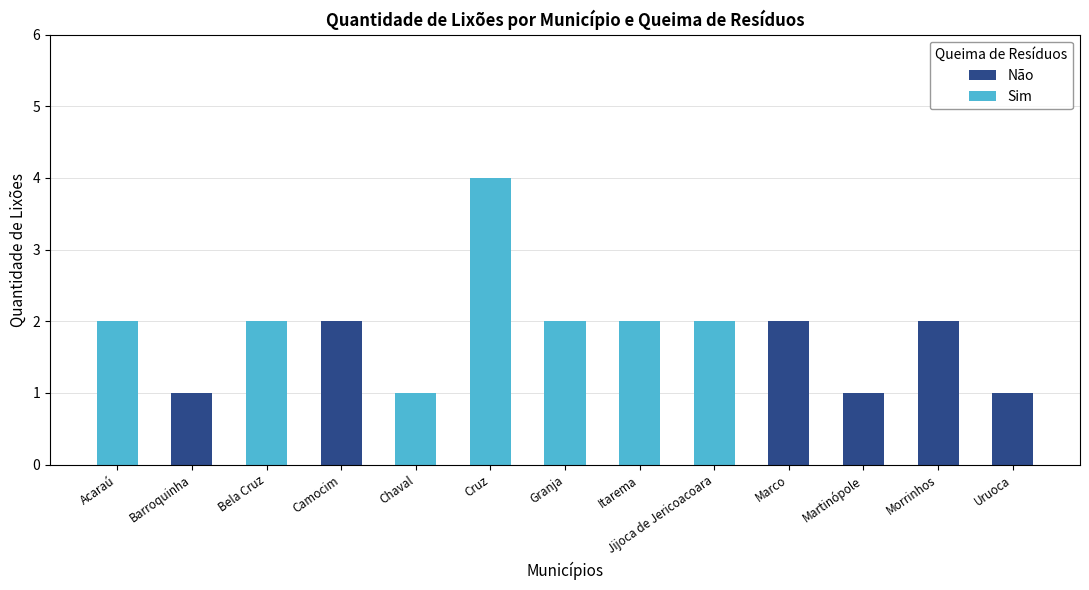

True or false: Não has a value of 0 at Chaval.

True